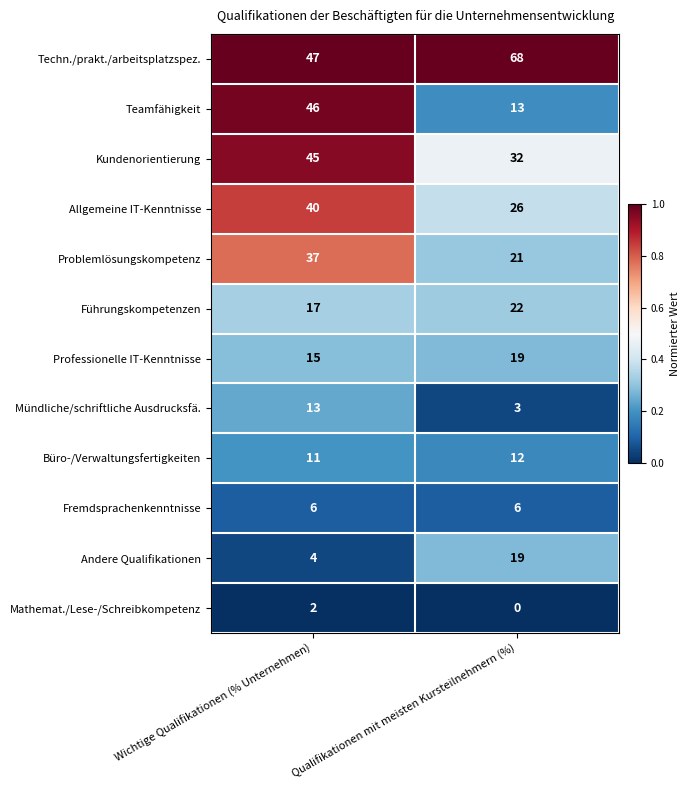

What is the sum of the Kundenorientierung values at Qualifikationen mit meisten Kursteilnehmern (%) and Wichtige Qualifikationen (% Unternehmen)?

77